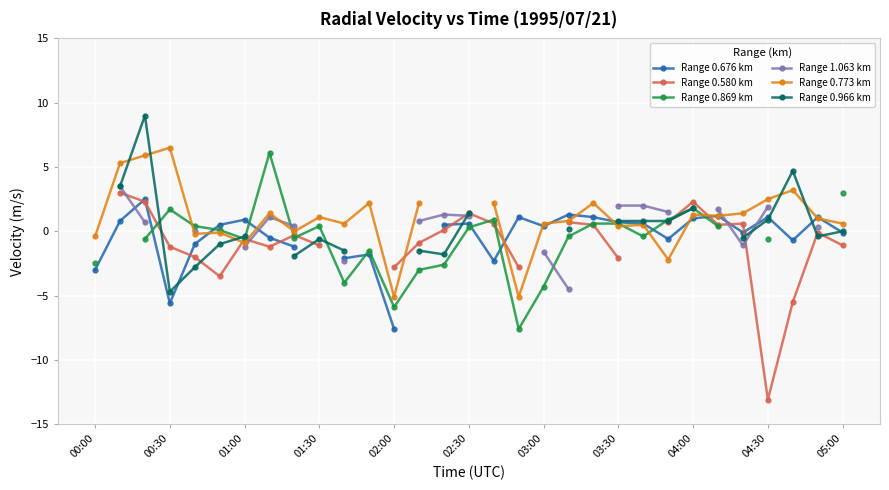

How many data points in Range 0.966 km are above 0?

10